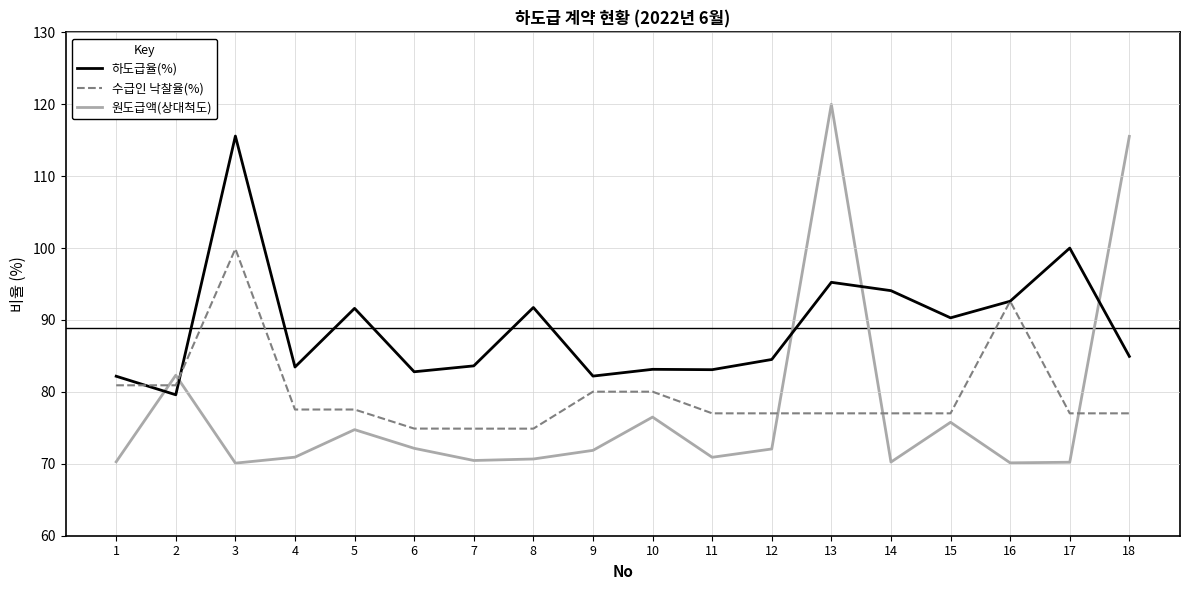

Where do 원도급액(상대척도) and 수급인 낙찰율(%) first cross each other?

1 and 2